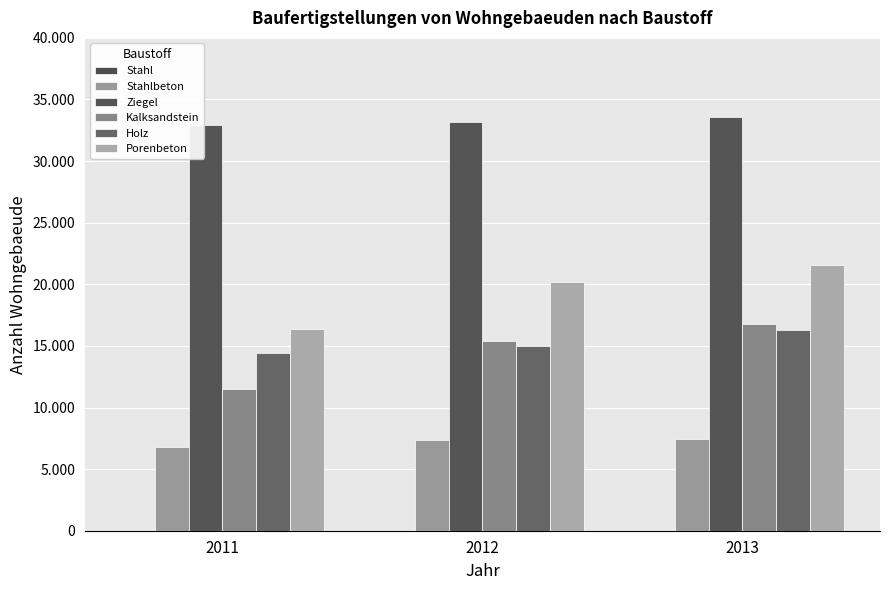

What is the value of the Stahl bar at the 1st from the left?

8